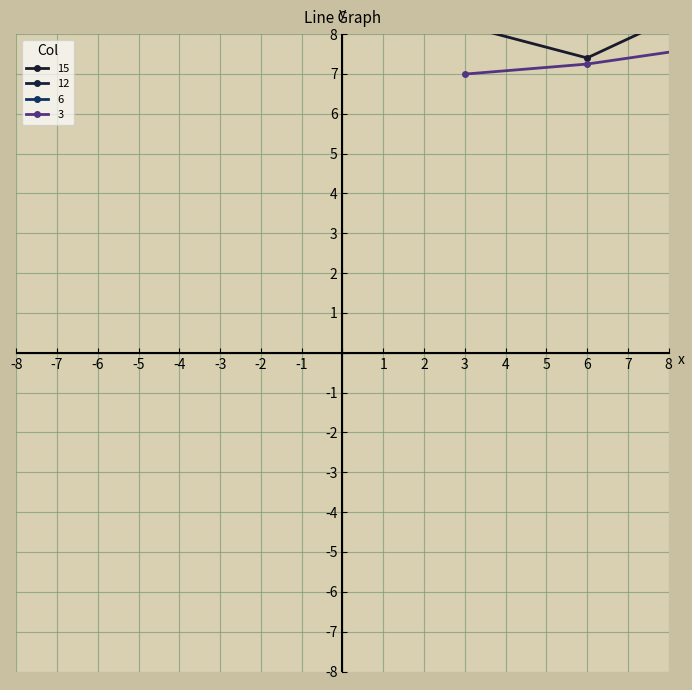

The value of 15 at 9 is 3.3. True or false?

False